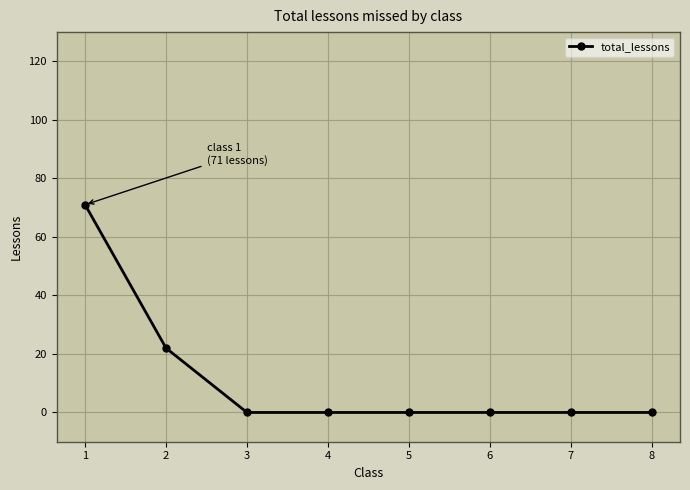

True or false: the data shows 0 at 4.

True